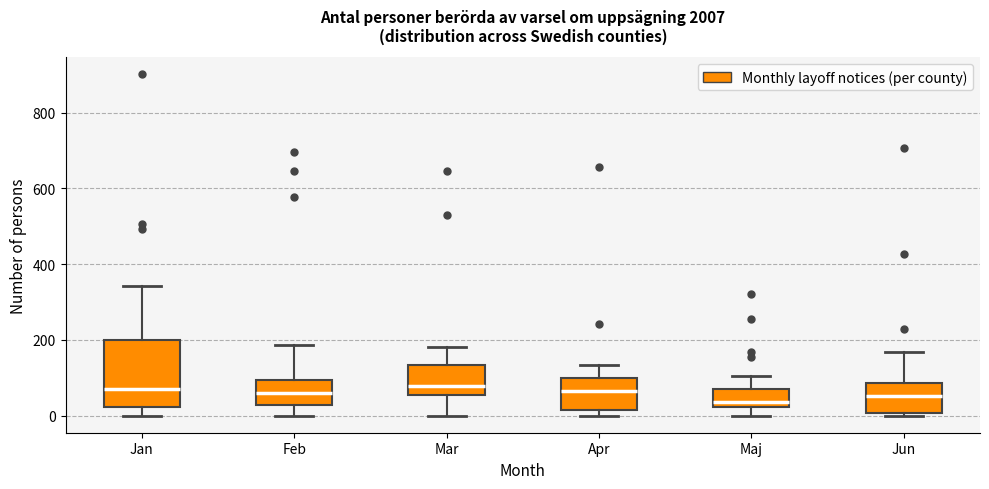

Comparing the boxes themselves (not the whiskers), which one is the tallest?

Jan